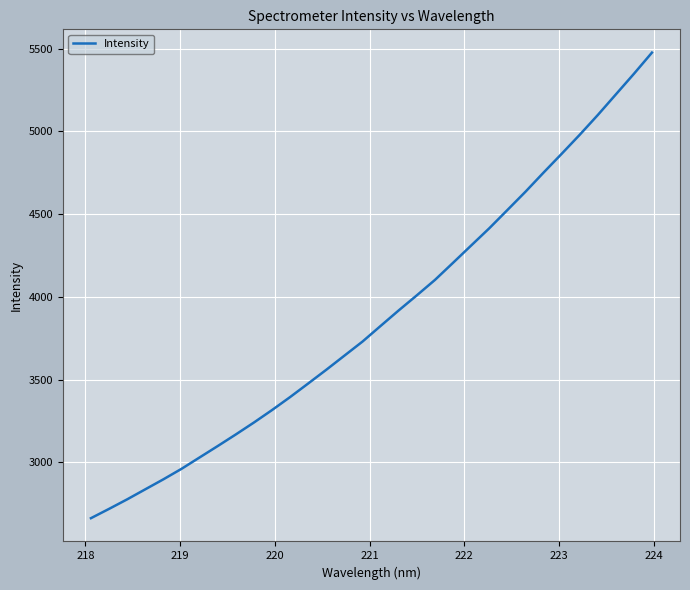

What is the maximum value shown in the chart?

5476.4